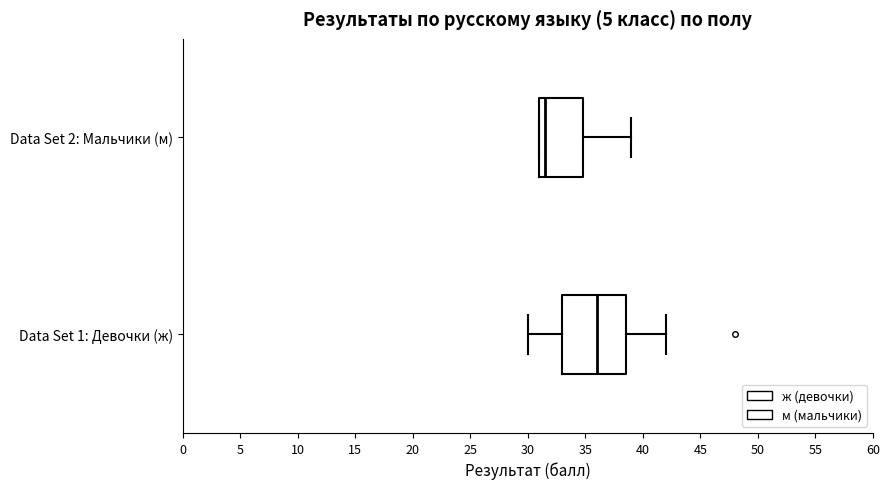

Reading bottom to top, transcribe this box plot: for each box, give where its median line is, the range the box spans, and where its two whiskers end, as read against the x-axis. The values are not printed on the chart, so give them approximately, as read against the axis.

Data Set 1: Девочки (ж): median 36.0, box 33.0 to 38.5, whiskers 30.0 to 42.0
Data Set 2: Мальчики (м): median 31.5, box 31.0 to 35.0, whiskers 31.0 to 39.0